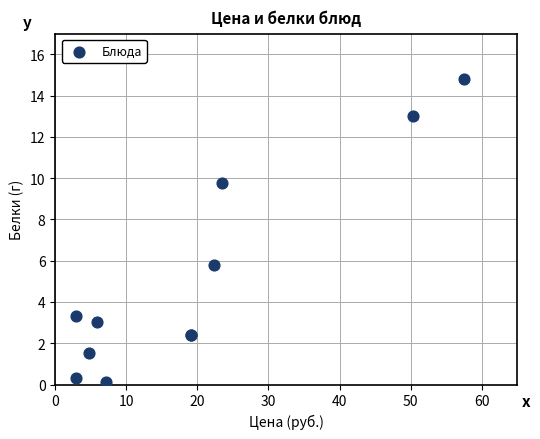

What Y value in the scatter plot is closest to 7?

5.8